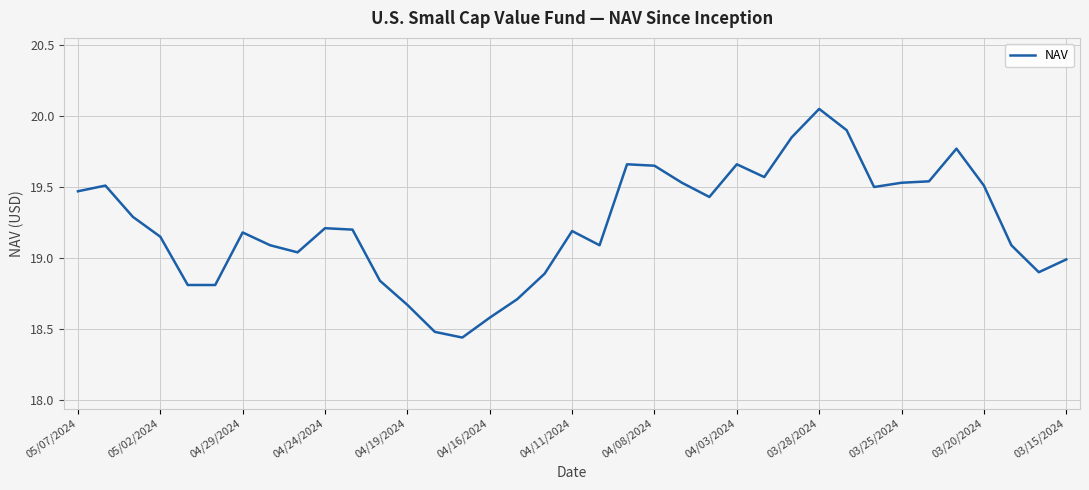

What is the difference between the maximum and minimum values?

1.6